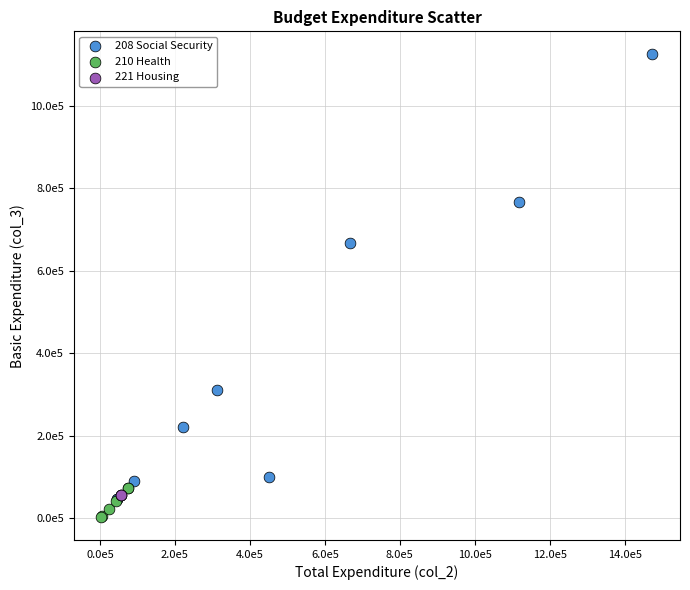

Which series reaches the minimum Y coordinate?

210 Health